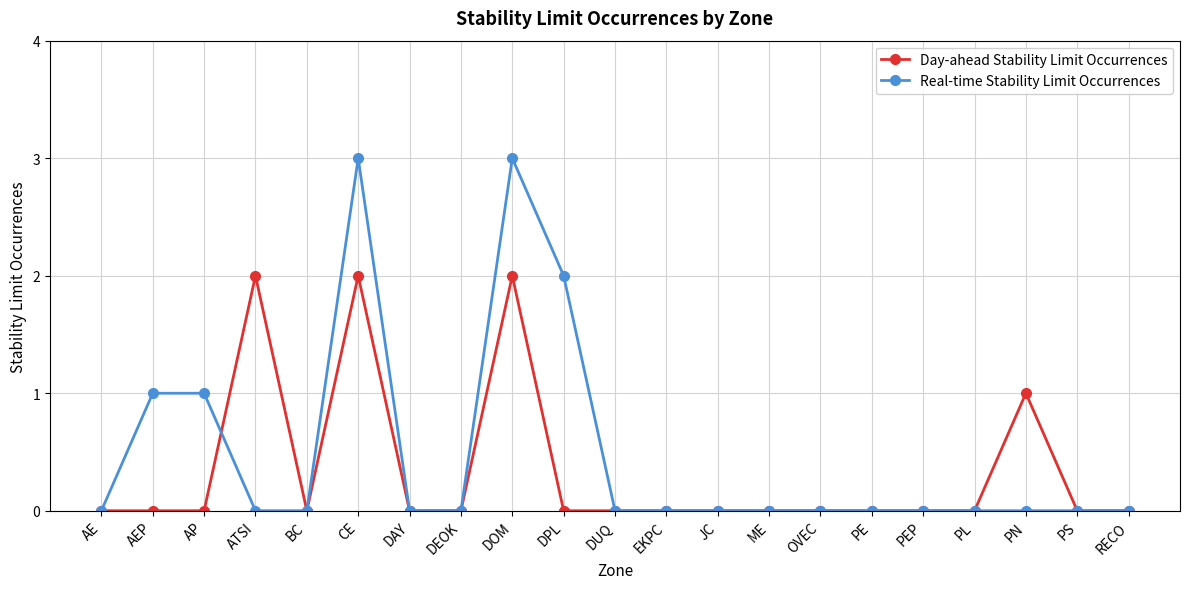

Rank the series by their average value, from lowest to highest.

Day-ahead Stability Limit Occurrences, Real-time Stability Limit Occurrences